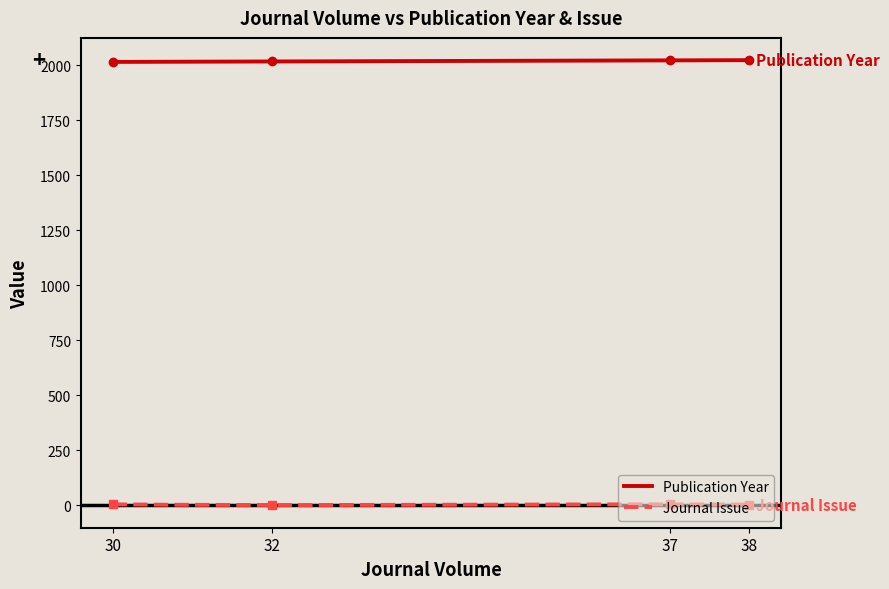

What is the label of the 4th point from the left?

38